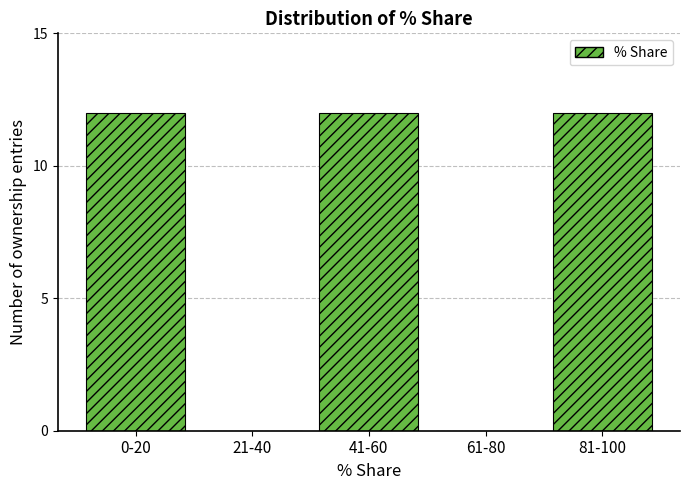

Reading left to right, extract all data points from this chart.

0-20=12	21-40=0	41-60=12	61-80=0	81-100=12